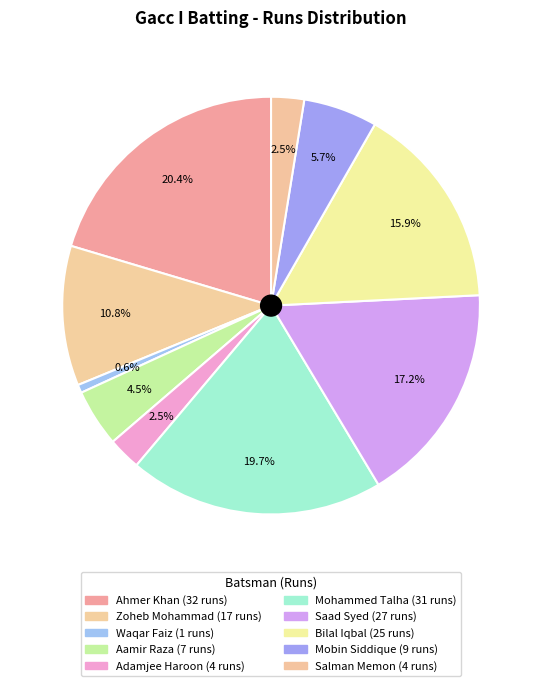

To the nearest percent, what is the difference between the largest and smallest slice percentages?

20%